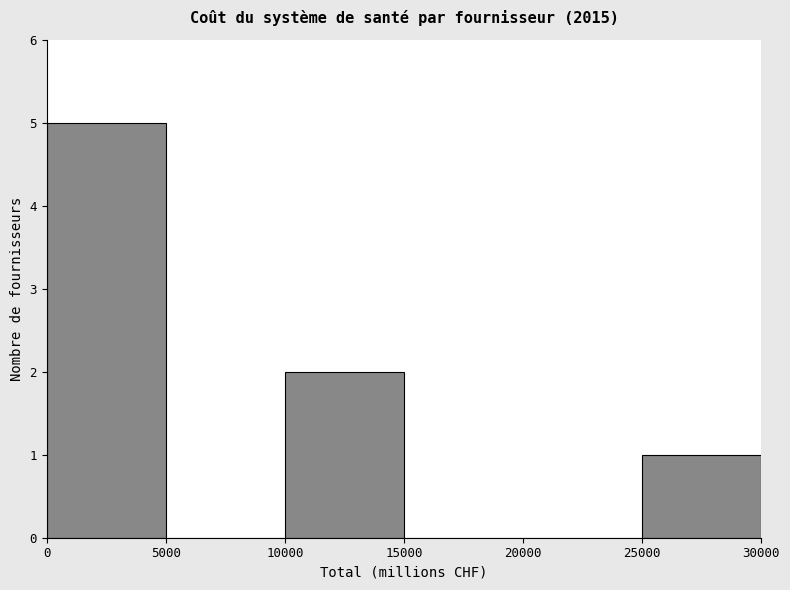

Which range on the x-axis has the tallest bar?

0 to 5000